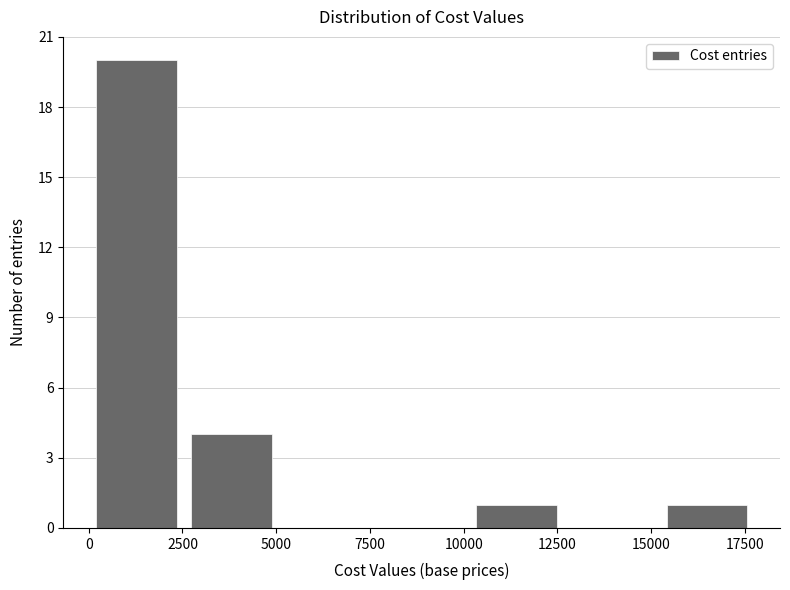

Over which range of the x-axis is the bar tallest?

0 to 2500